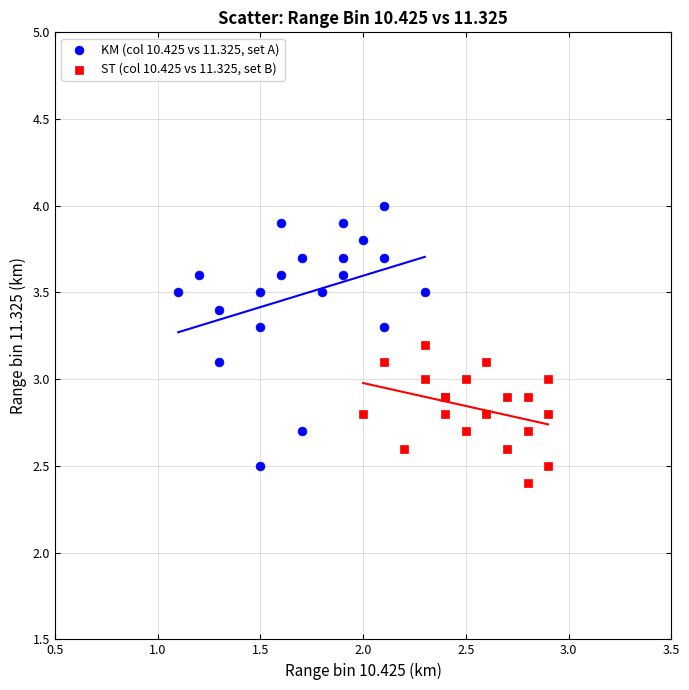

Which series has the largest Y range (max minus min)?

KM (col 10.425 vs 11.325, set A)